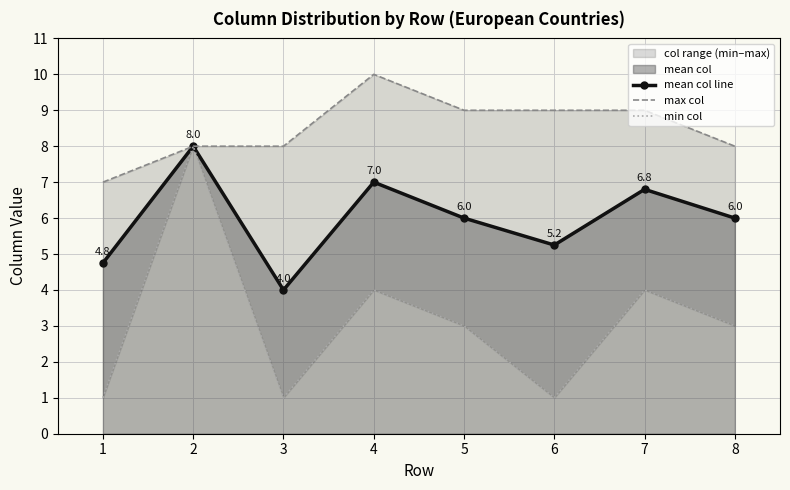

True or false: max col has more than 2 interior local peaks.

False